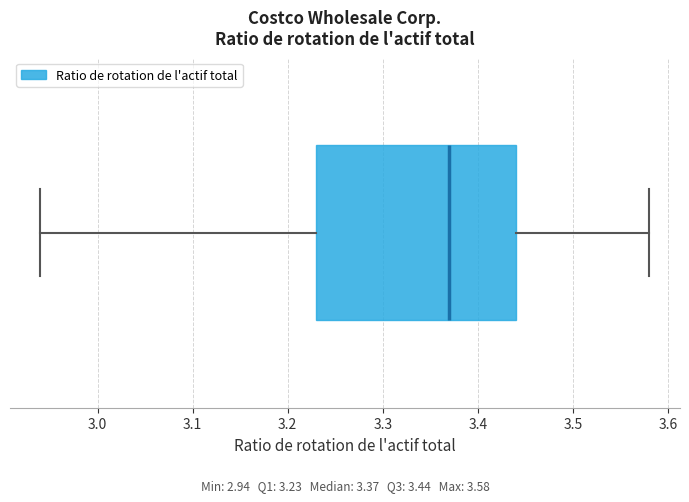

Where does the left whisker of the box end on the x-axis? The values are not printed on the chart, so give them approximately, as read against the axis.

2.94